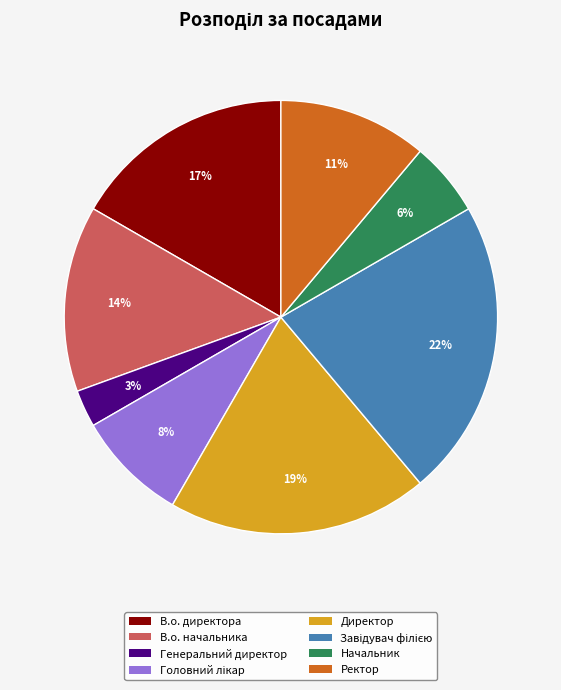

To the nearest percent, what is the difference between the largest and smallest slice percentages?

19%